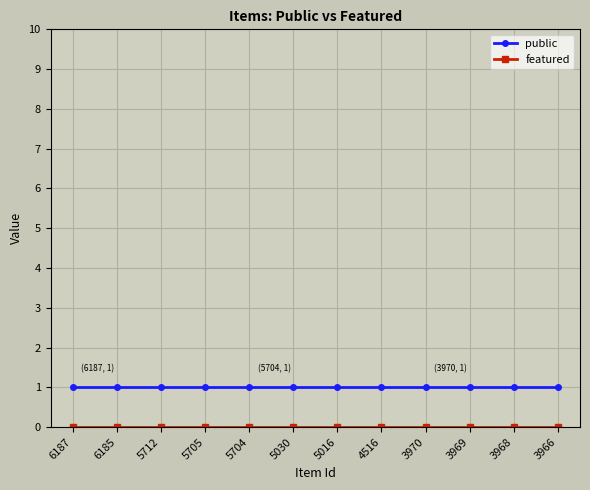

What is the value of the public point at the 12th from the left?

1